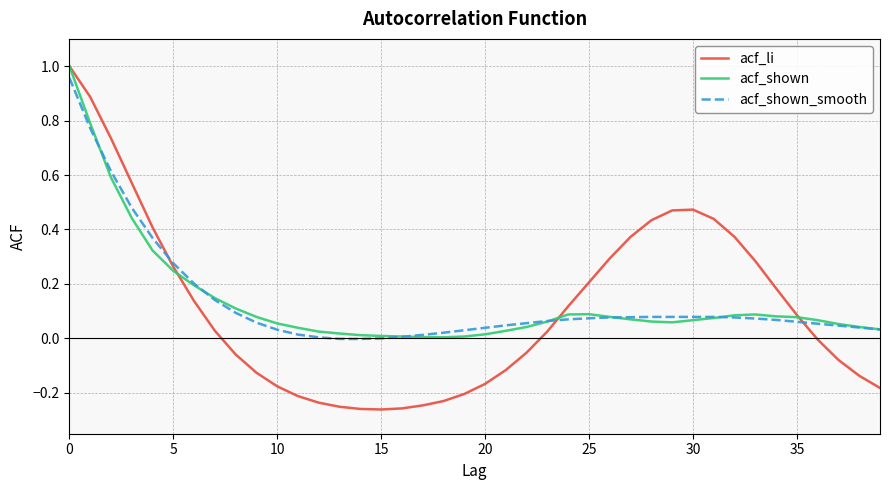

Which series has the widest spread of values?

acf_li